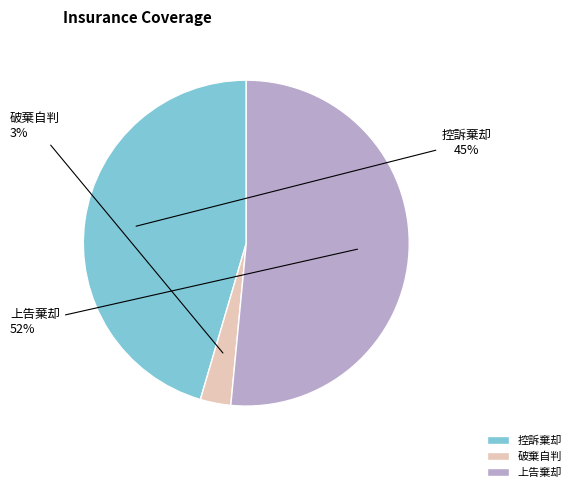

Is 上告棄却 the majority of the pie?

Yes